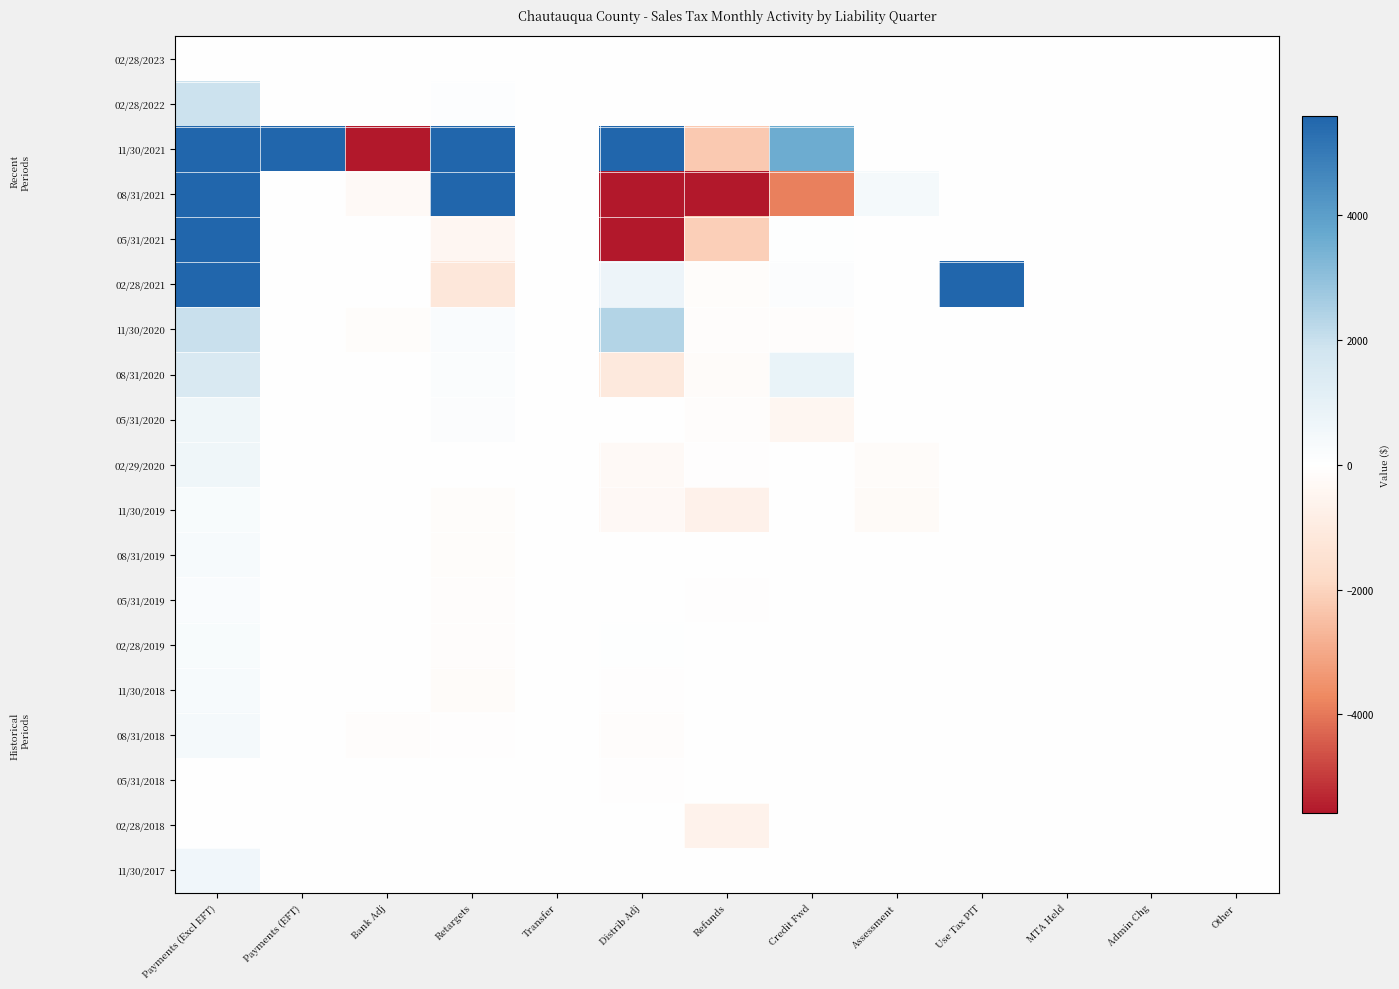

Which has a higher value, Bank Adj or Admin Chg?

Bank Adj